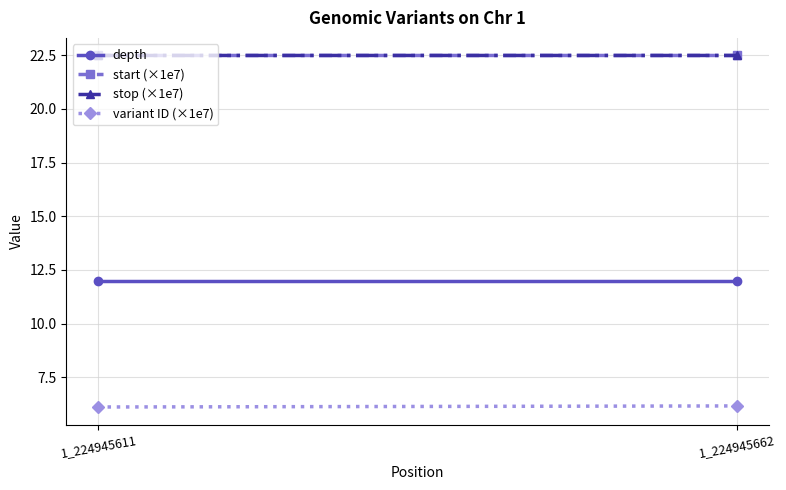

What is the minimum value shown in the chart?

6.1